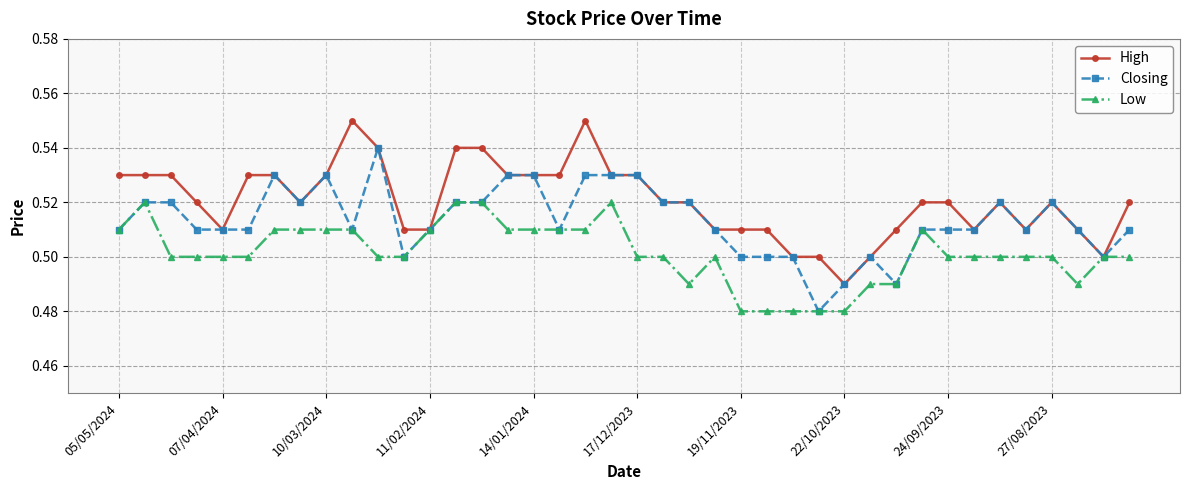

Does the chart have visible grid lines?

Yes